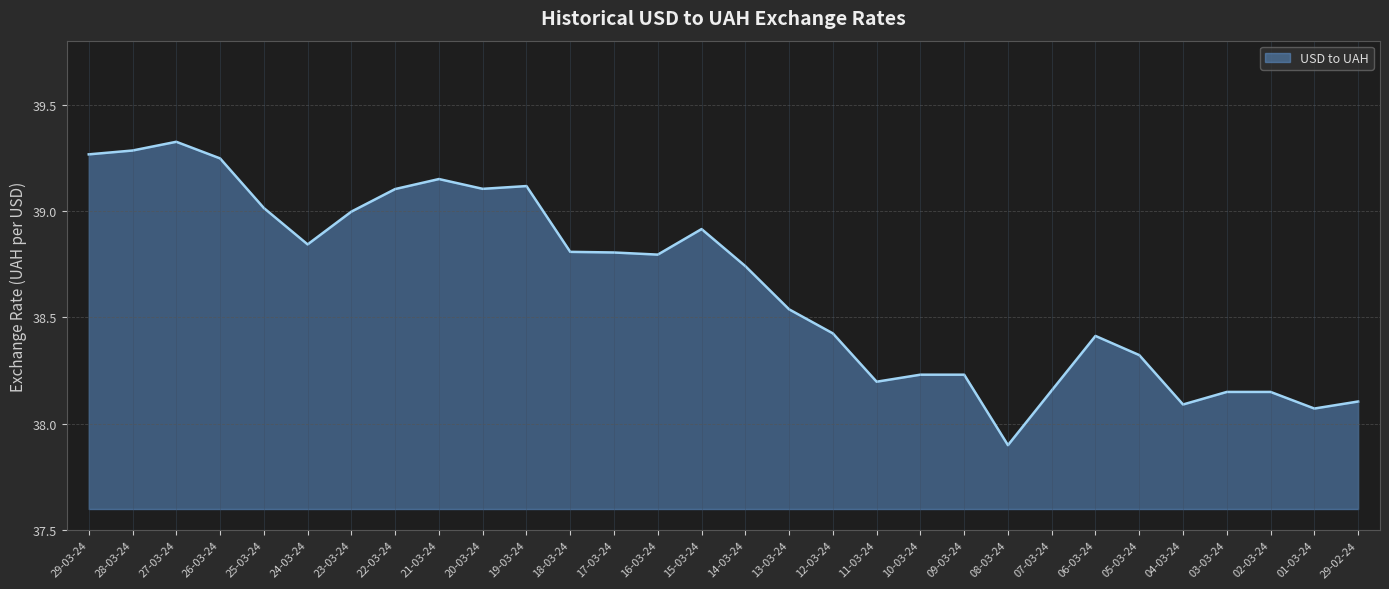

The chart shows a value of 26.8 at 05-03-24. True or false?

False